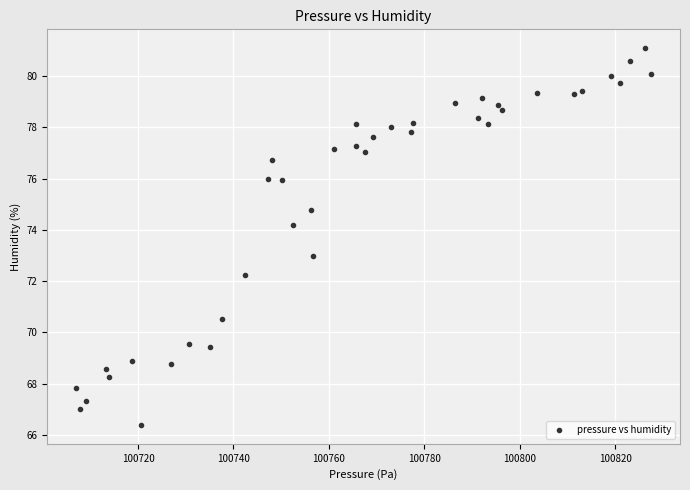

What is the range of X values (max minus min)?

120.5